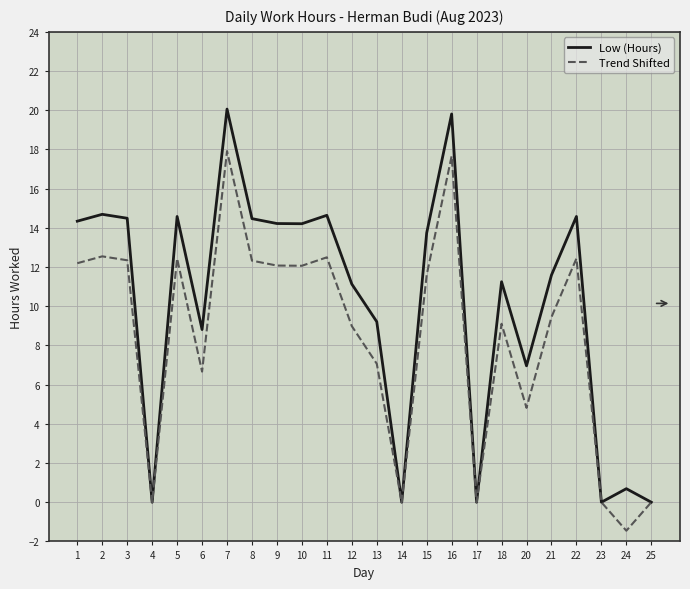

At which label is Low (Hours) closest to 10?

13